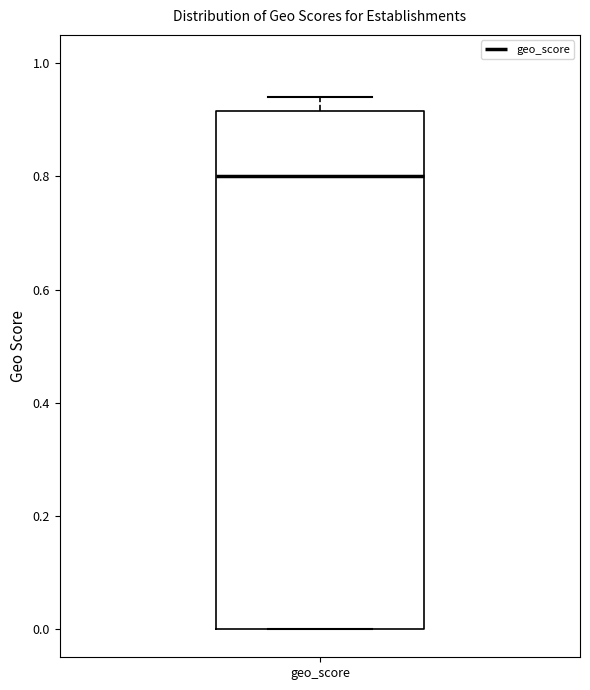

Read this box plot against the y-axis: the position of the median line, the range covered by the box, and the ends of both whiskers. The values are not printed on the chart, so give them approximately, as read against the axis.

median 0.80, box 0.00 to 0.92, whiskers 0.00 to 0.94